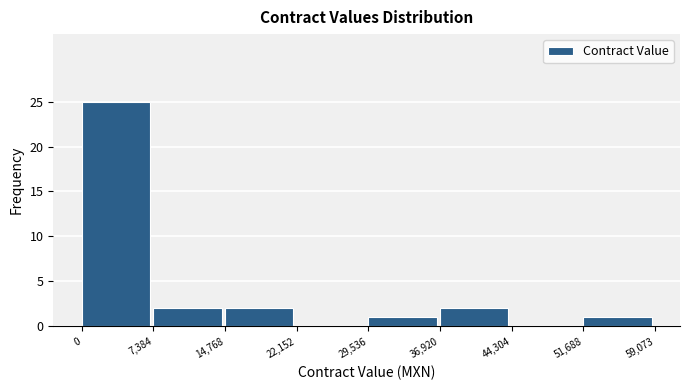

Reading left to right, transcribe this chart: for each bar, give the range it covers on the x-axis and its height. The values are not printed on the chart, so give them approximately, as read against the axis.

0 to 7,384: 25
7,384 to 14,768: 2
14,768 to 22,152: 2
22,152 to 29,536: 0
29,536 to 36,920: 1
36,920 to 44,304: 2
44,304 to 51,688: 0
51,688 to 59,073: 1